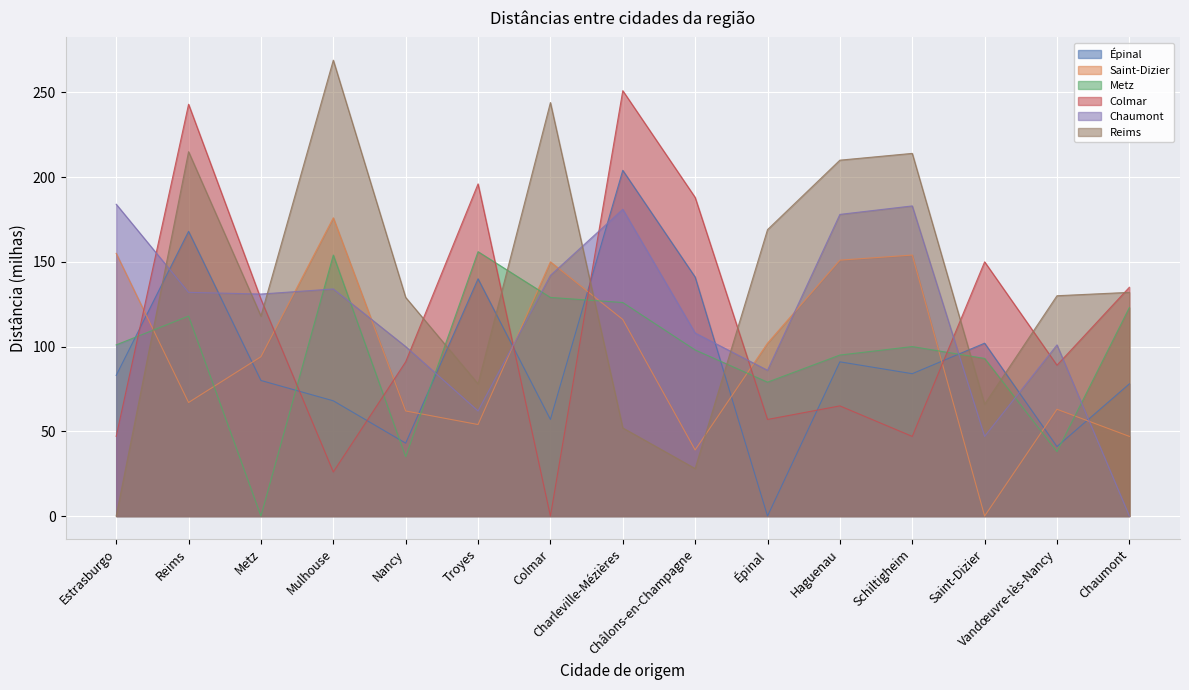

Which series has the widest spread of values?

Reims